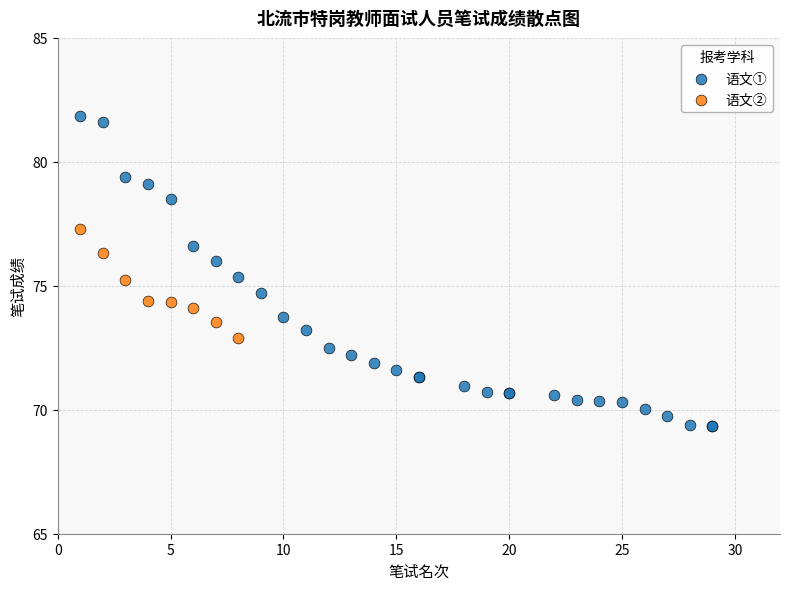

Which series has the largest Y range (max minus min)?

语文①